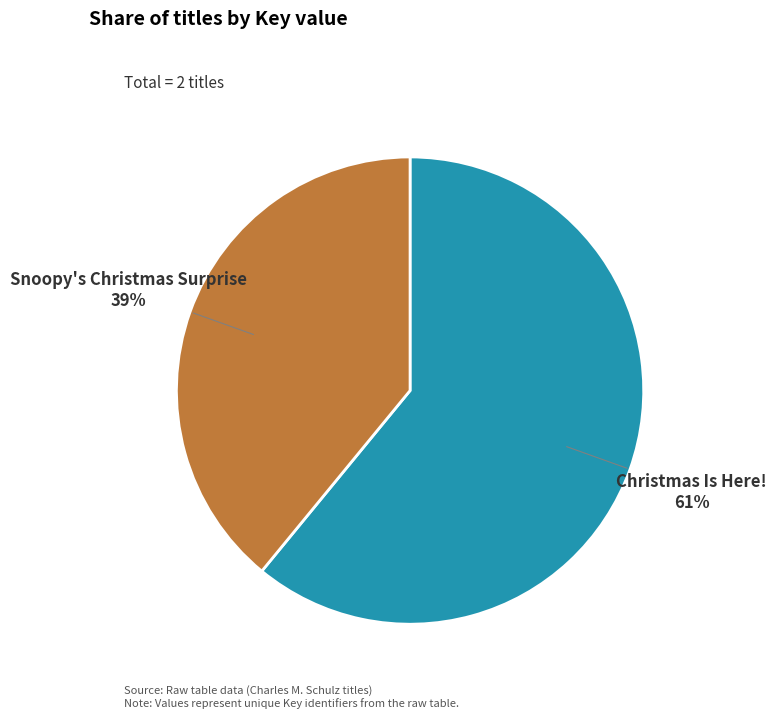

To the nearest percent, what is the difference between the largest and smallest slice percentages?

22%